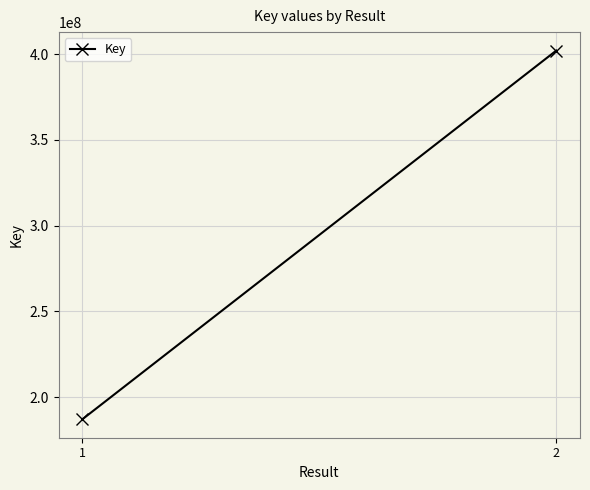

List the labels in order of value, largest first.

2, 1